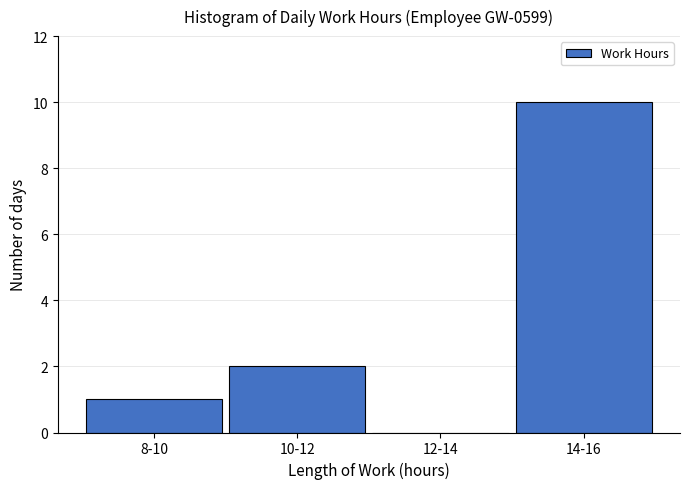

Reading left to right, transcribe all the data shown in this chart.

8-10=1	10-12=2	12-14=0	14-16=10